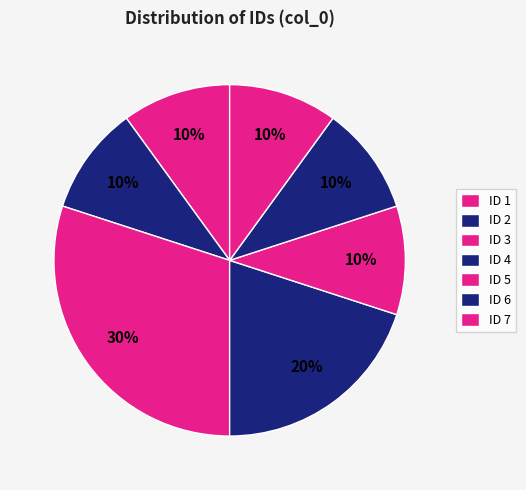

How many segments does this pie chart have?

7